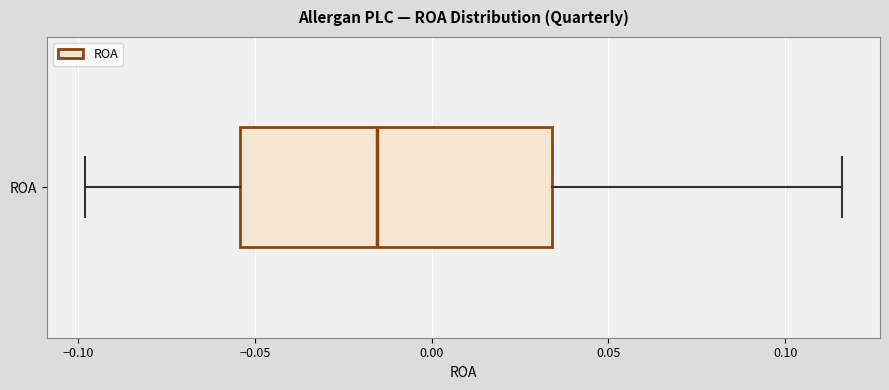

Where does the median line of the box for ROA sit on the x-axis? The values are not printed on the chart, so give them approximately, as read against the axis.

-0.015